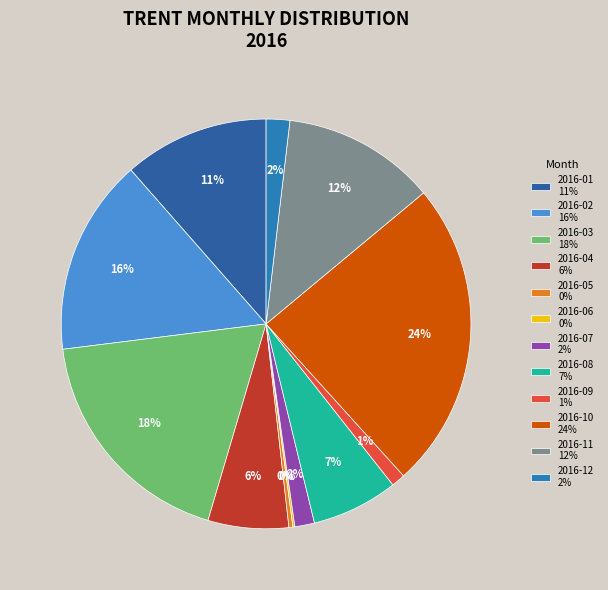

What percentage is the 2016-12 slice, to the nearest percent?

2%